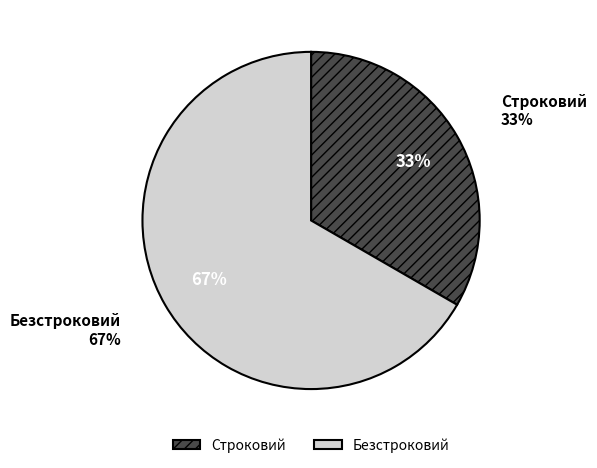

Combined, do Безстроковий and Строковий account for over 50%?

Yes